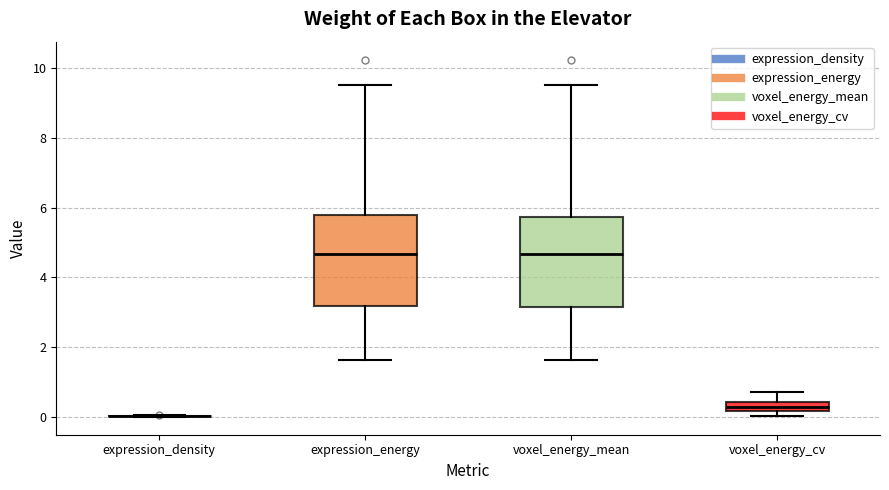

Where is the lower edge of the box for voxel_energy_cv on the y-axis? The values are not printed on the chart, so give them approximately, as read against the axis.

0.2